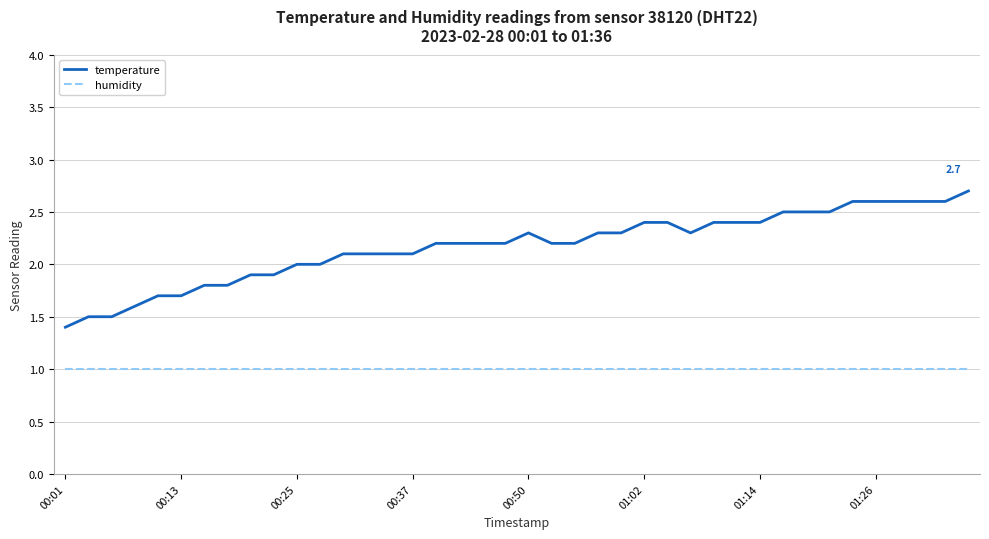

What is the highest value of the temperature series?

2.7